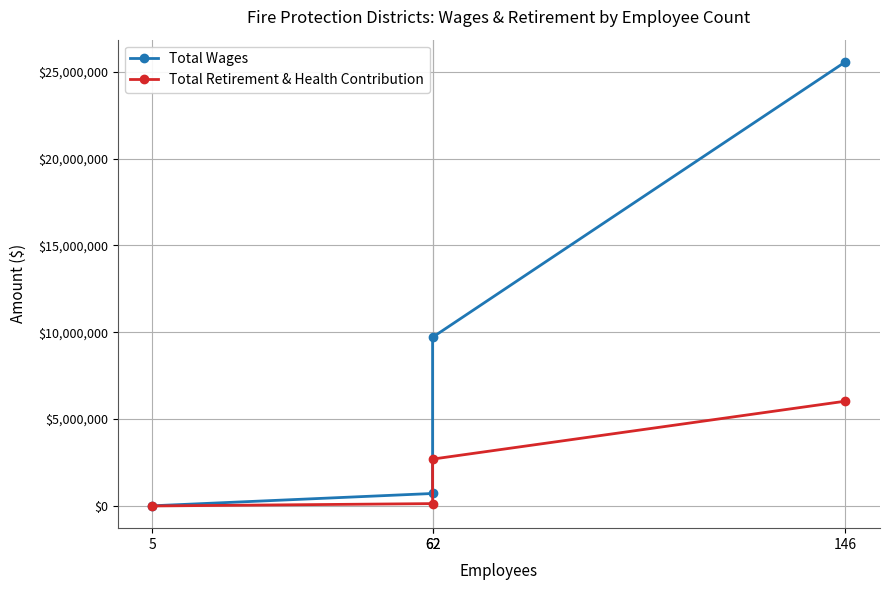

How many lines are shown in the chart?

2